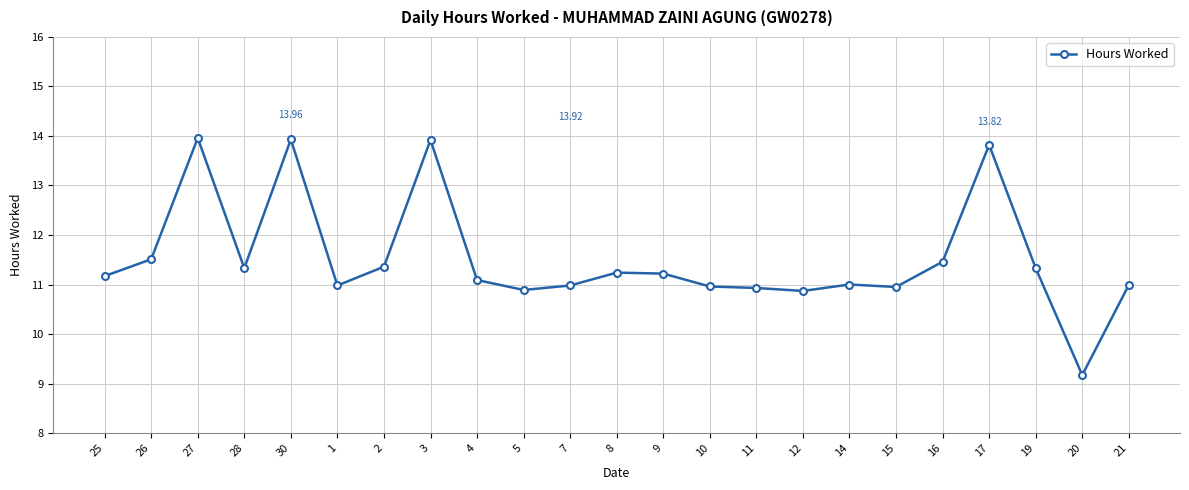

At which label does the data first exceed 11?

25